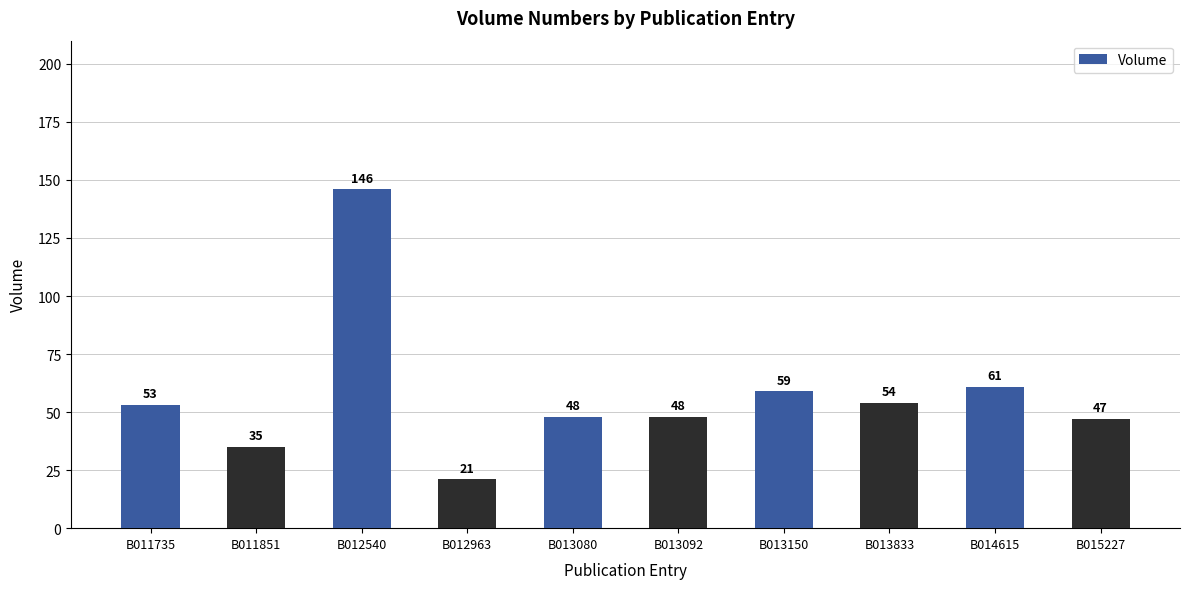

Is it true that the value at B011851 is 61?

False